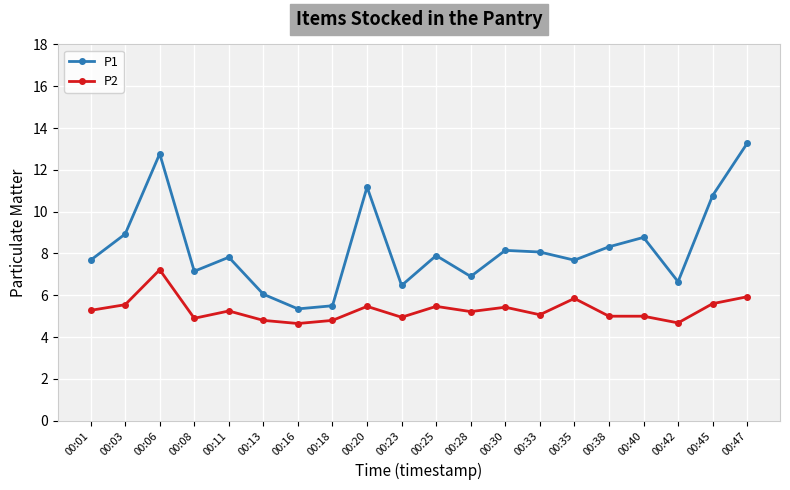

Rank the series at 00:28 from lowest to highest value.

P2, P1